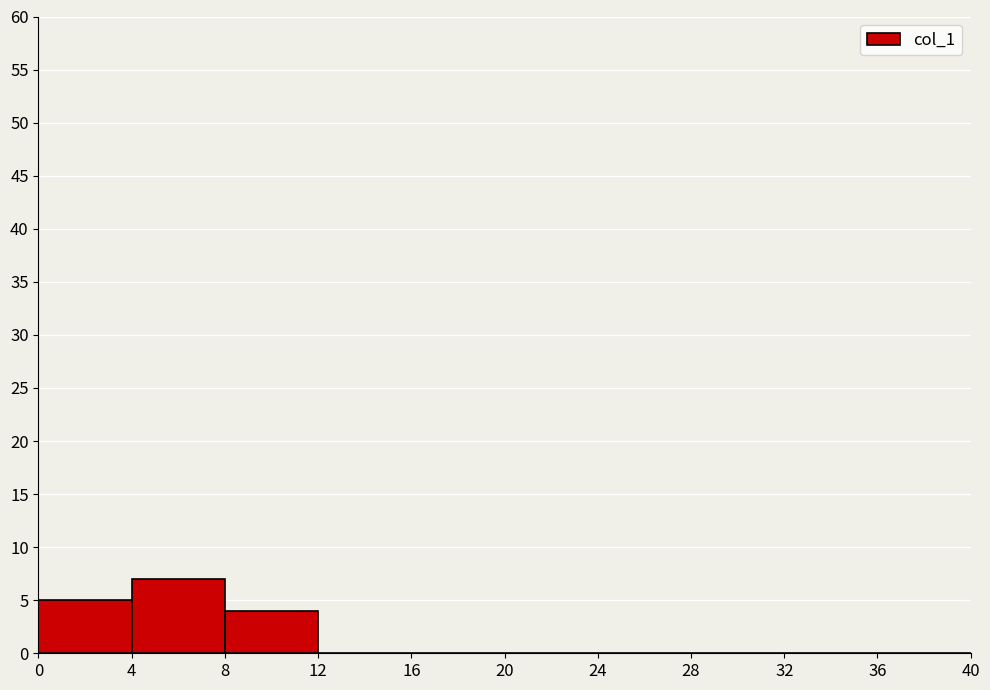

How tall is the bar that spans 8 to 12 on the x-axis? The values are not printed on the chart, so give them approximately, as read against the axis.

4